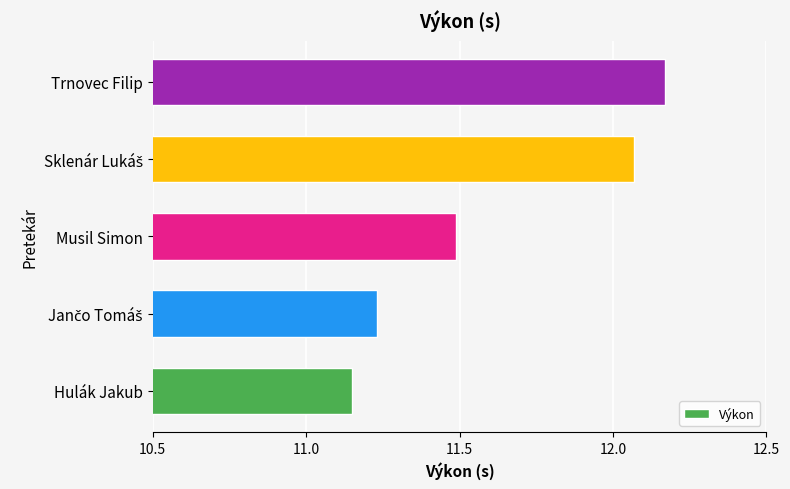

What is the sum of the values at Hulák Jakub and Musil Simon?

22.6